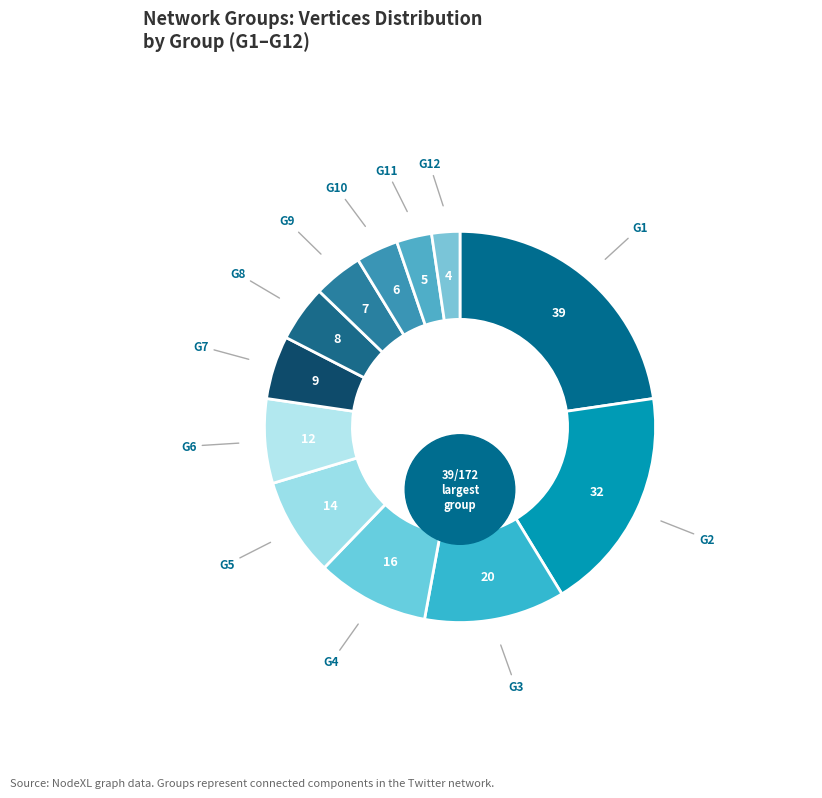

To the nearest percent, what percentage of the pie is G8?

5%